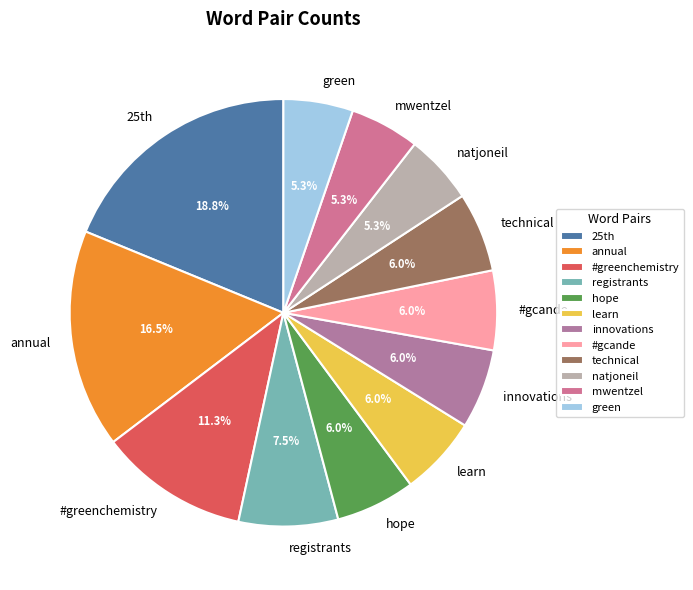

Between #gcande and registrants, which is larger?

registrants